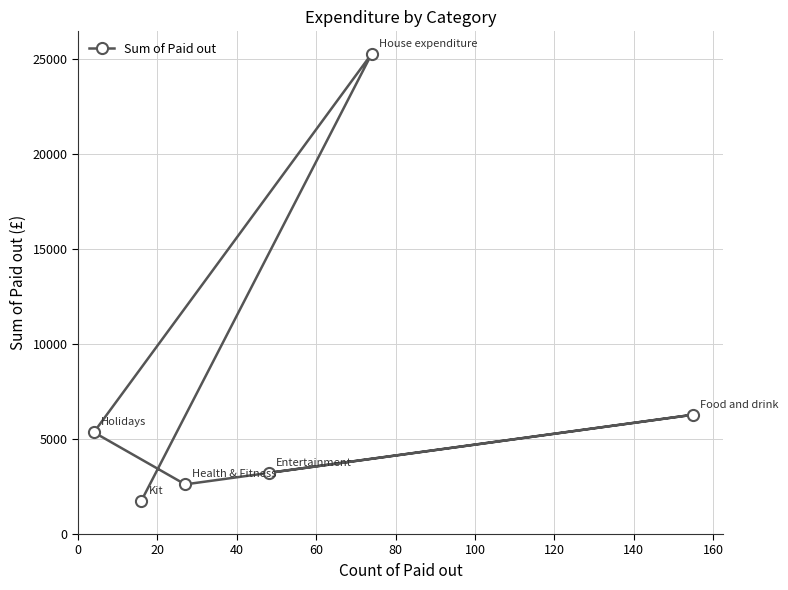

What is the average value?

7422.9